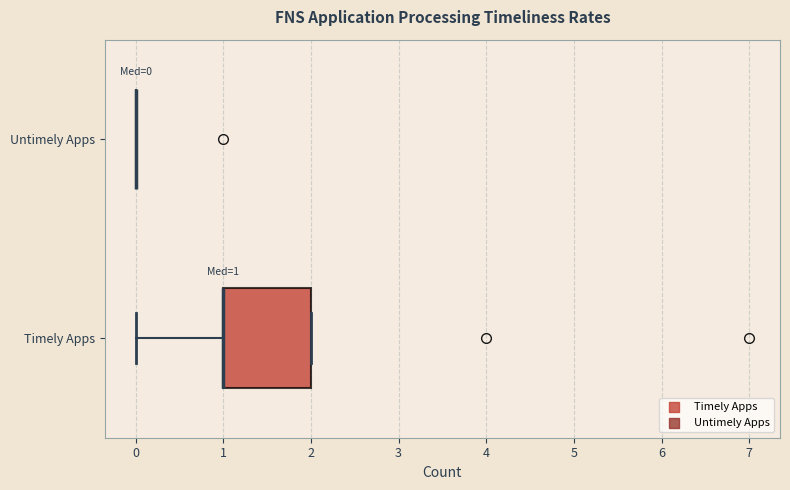

Which box is the widest, from its left edge to its right edge?

Timely Apps